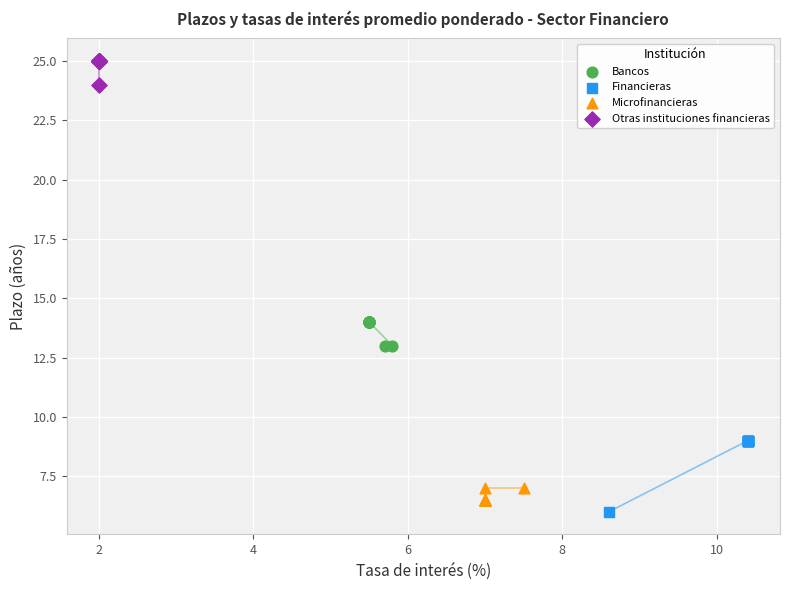

Which series has the widest spread of Y values?

Financieras